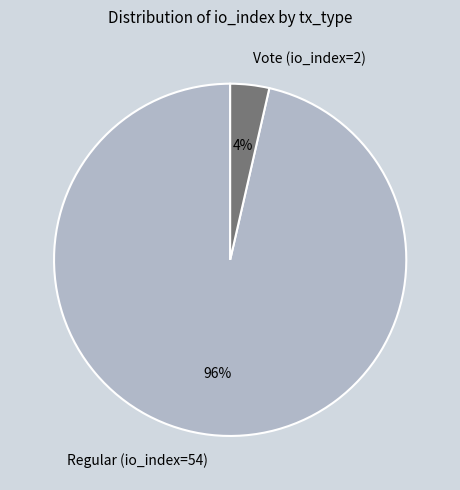

Which category has the smallest portion of the pie?

Vote (io_index=2)